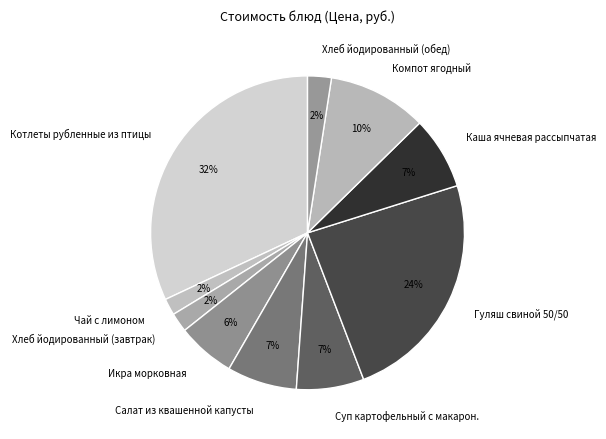

Is it true that Хлеб йодированный (обед) is 2% of the pie?

True